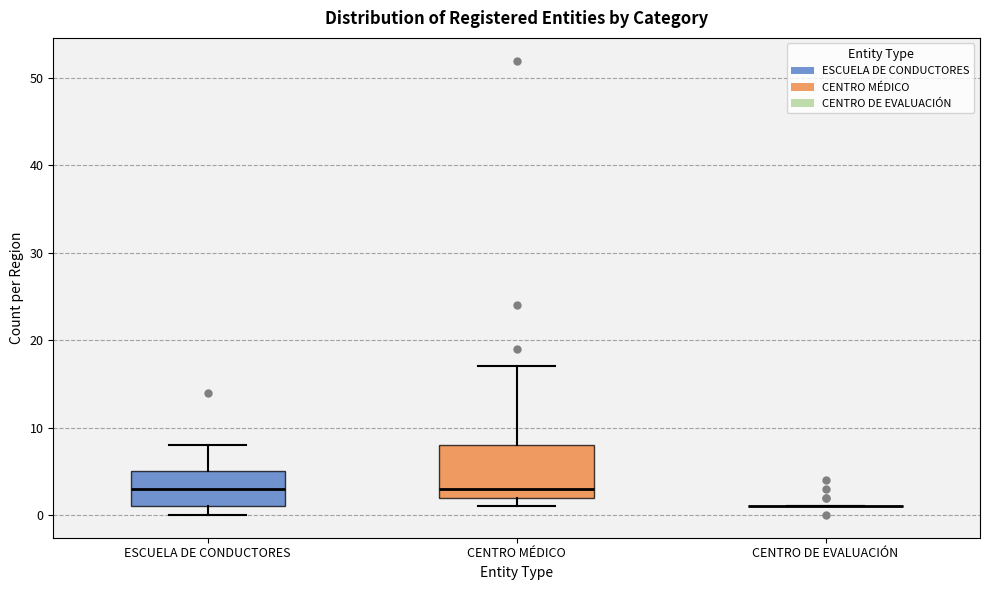

Reading left to right, transcribe this box plot: for each box, give where its median line is, the range the box spans, and where its two whiskers end, as read against the y-axis. The values are not printed on the chart, so give them approximately, as read against the axis.

ESCUELA DE CONDUCTORES: median 3, box 1 to 5, whiskers 0 to 8
CENTRO MÉDICO: median 3, box 2 to 8, whiskers 1 to 17
CENTRO DE EVALUACIÓN: box collapsed to a line at 1, whiskers 1 to 1